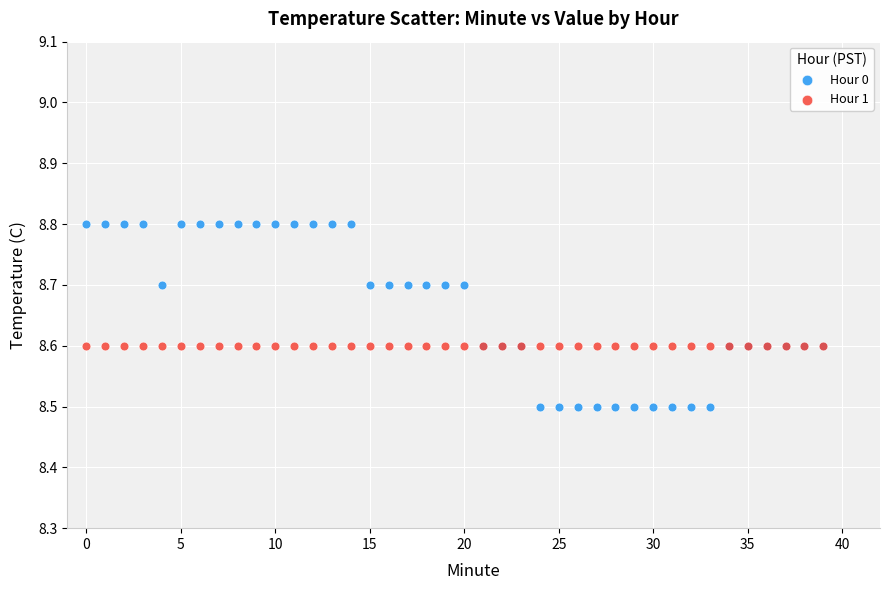

Which series reaches the maximum Y coordinate?

Hour 0